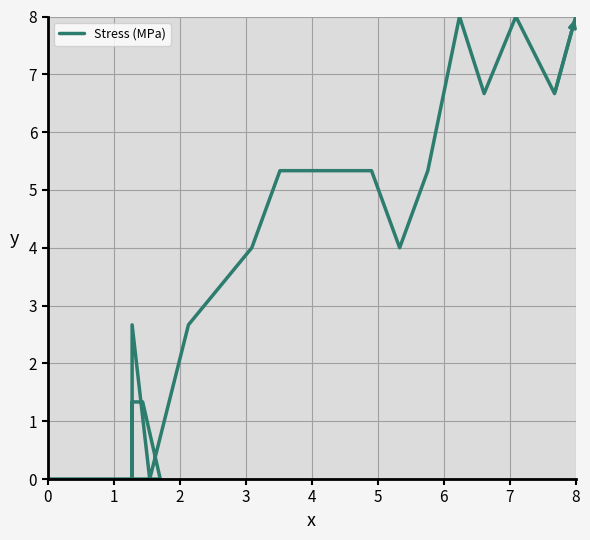

Does the chart display data point markers on the line(s)?

No